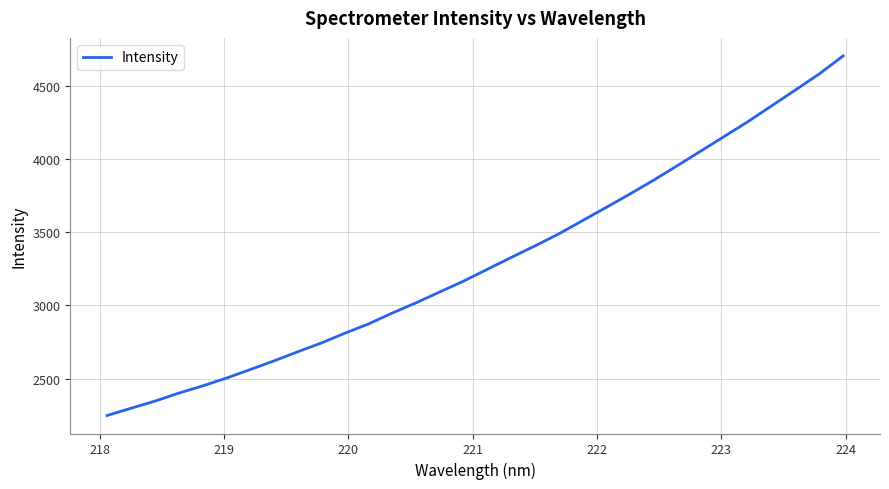

What is the smallest value displayed?

2248.1